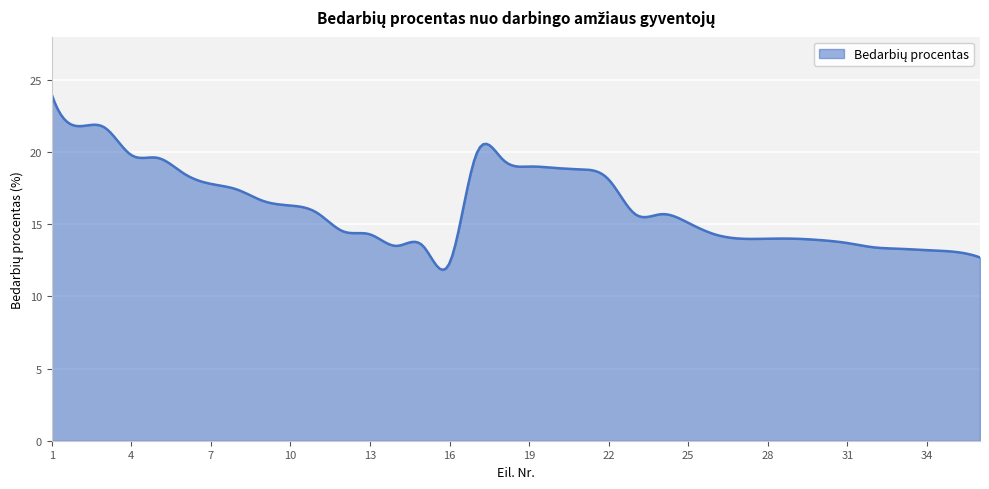

What is the greatest value displayed?

24.0